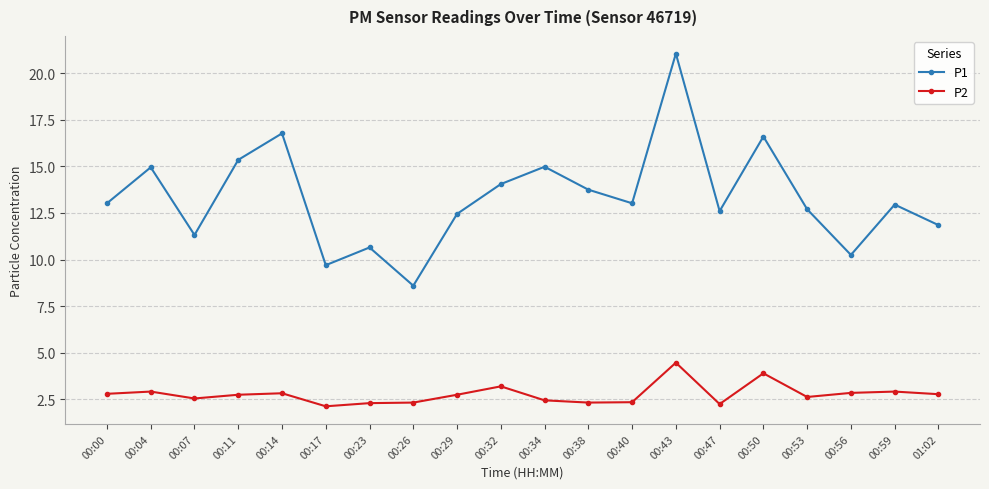

What is the value of the P2 point at the 7th from the left?

2.3